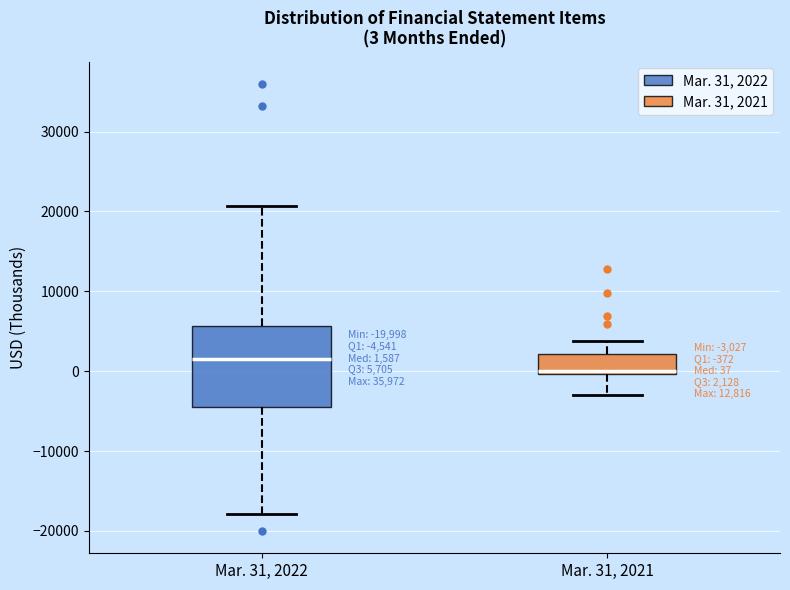

Which box is the tallest, from its lower edge to its upper edge?

Mar. 31, 2022